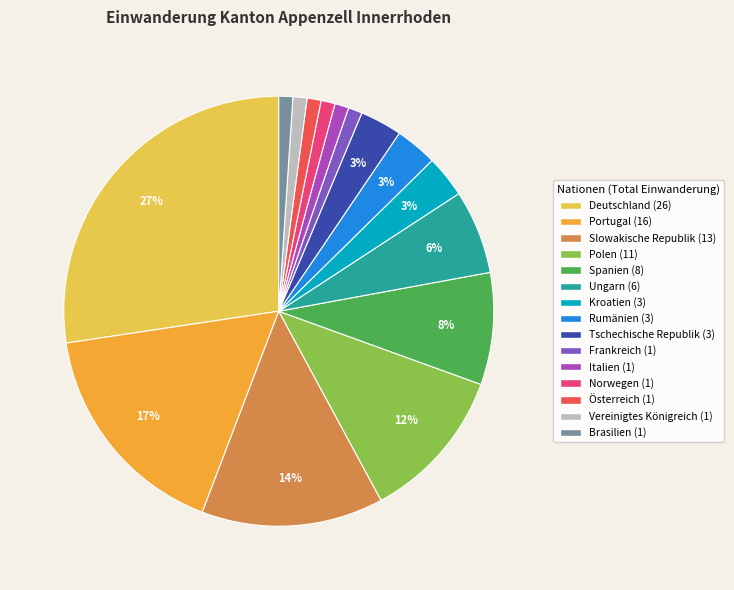

What is the ratio of the value at Tschechische Republik to the value at Vereinigtes Königreich?

3.0